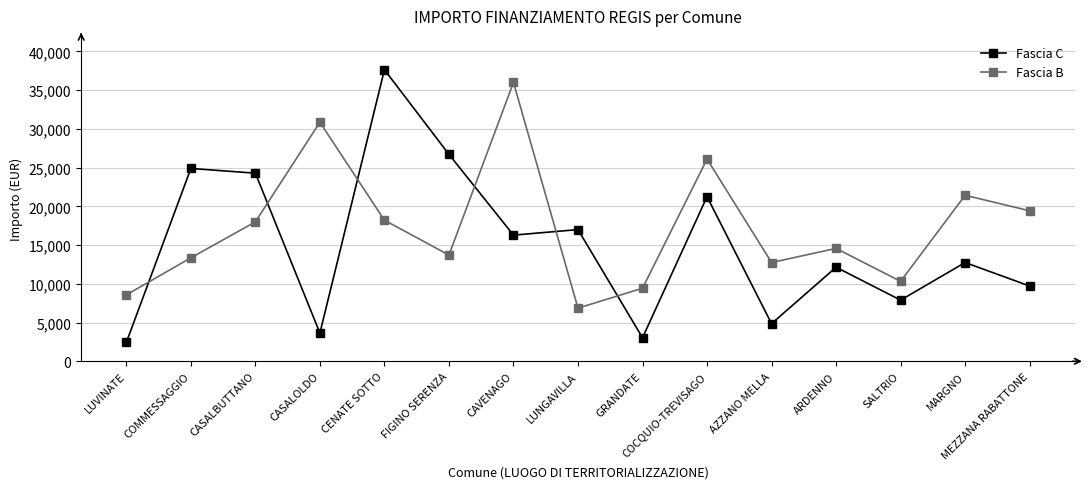

Where do Fascia C and Fascia B first cross each other?

LUVINATE and COMMESSAGGIO